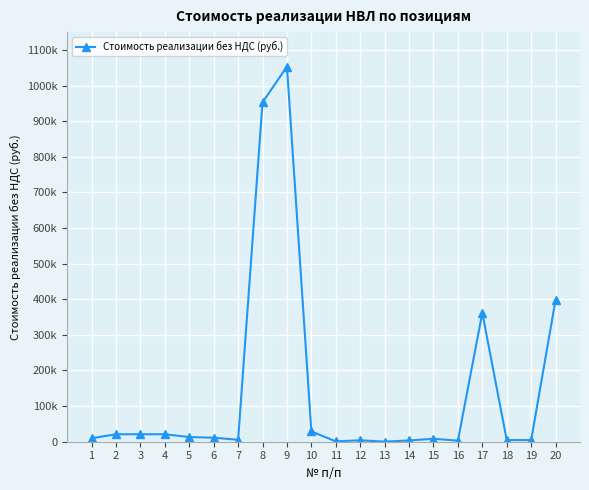

How many points are lower than both their immediate neighbors (excluding endpoints)?

4